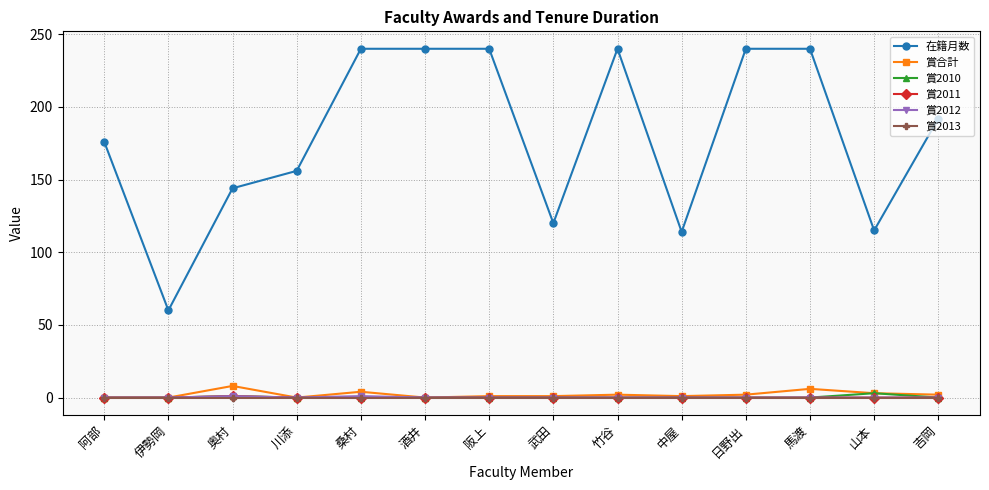

True or false: 賞合計 has more than 0 interior local peaks.

True